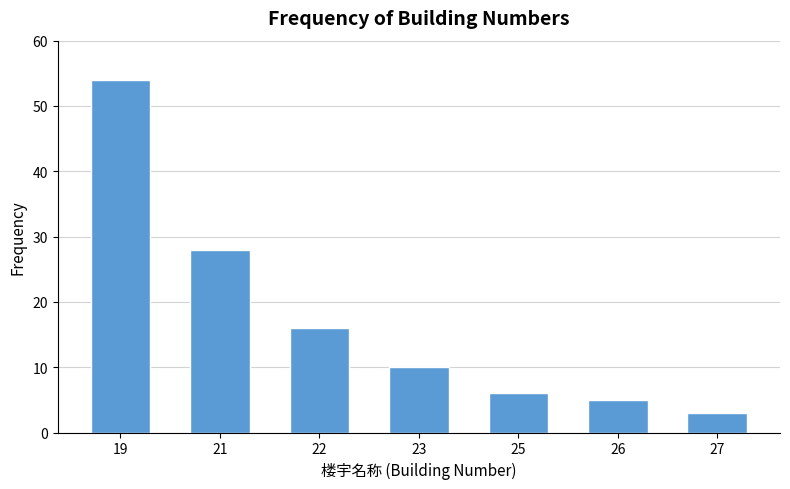

Reading left to right, list all the values displayed in this chart.

19=54	21=28	22=16	23=10	25=6	26=5	27=3